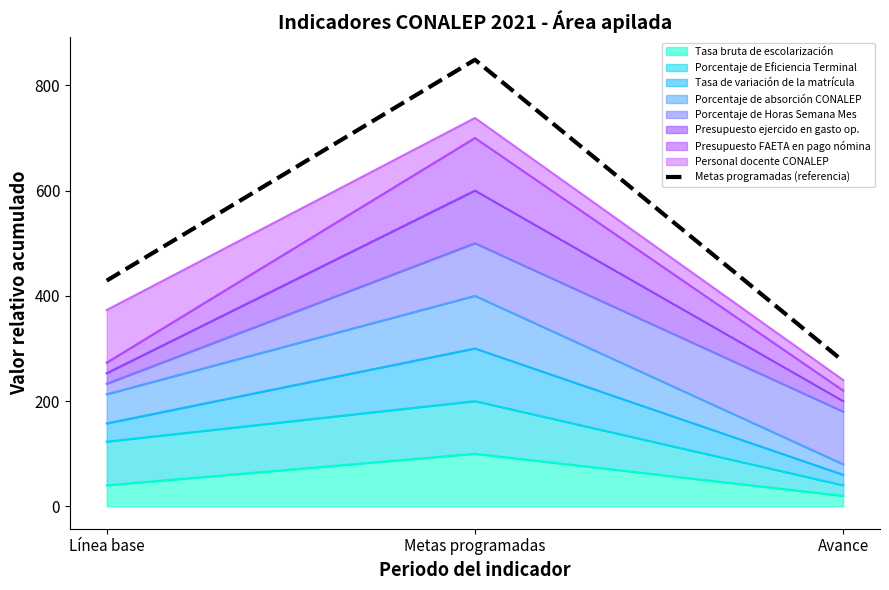

The value at Línea base is 102.1. True or false?

False